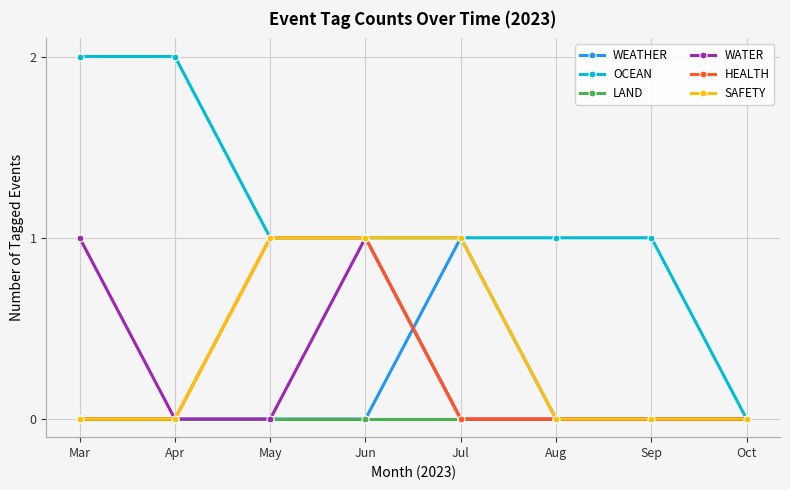

What is the total value across all series at Jul?

3